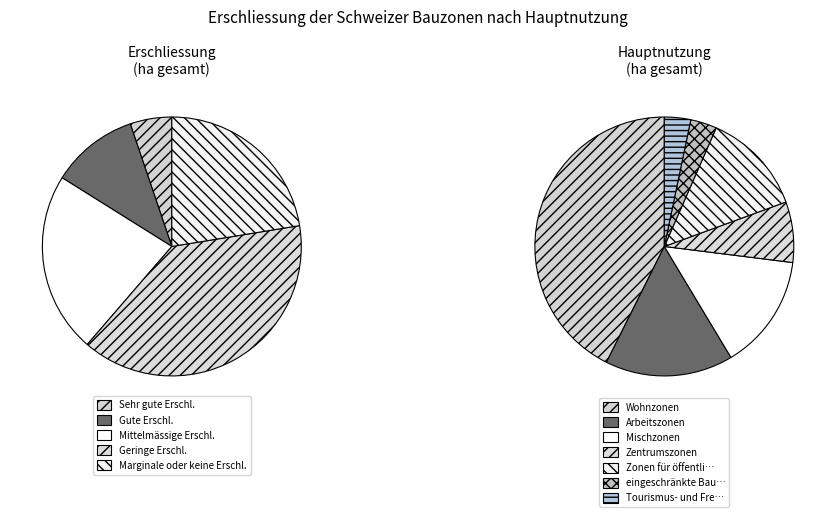

What percentage is the Wohnzonen slice, to the nearest percent?

45%